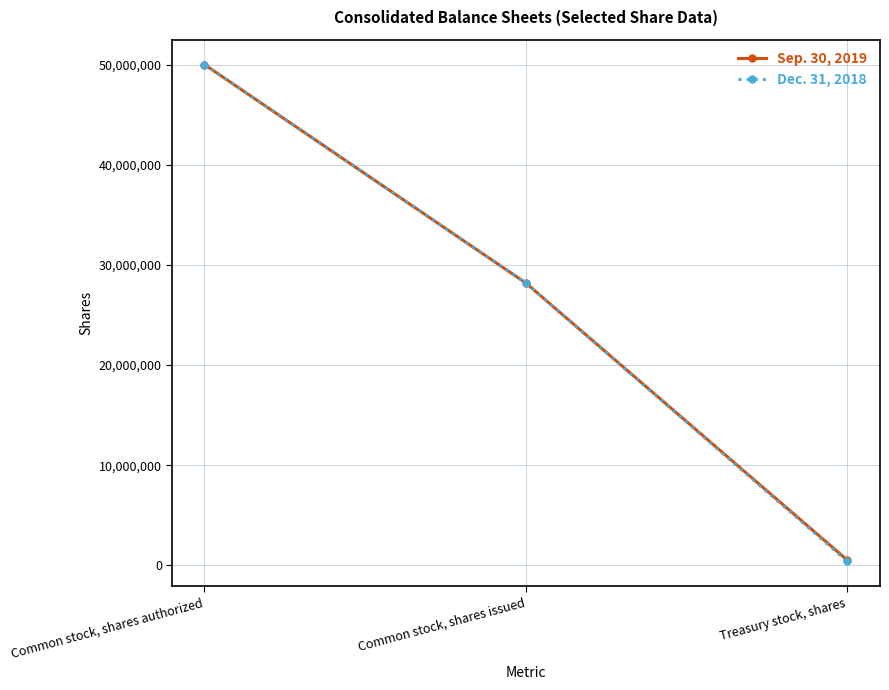

How many lines are shown in the chart?

2